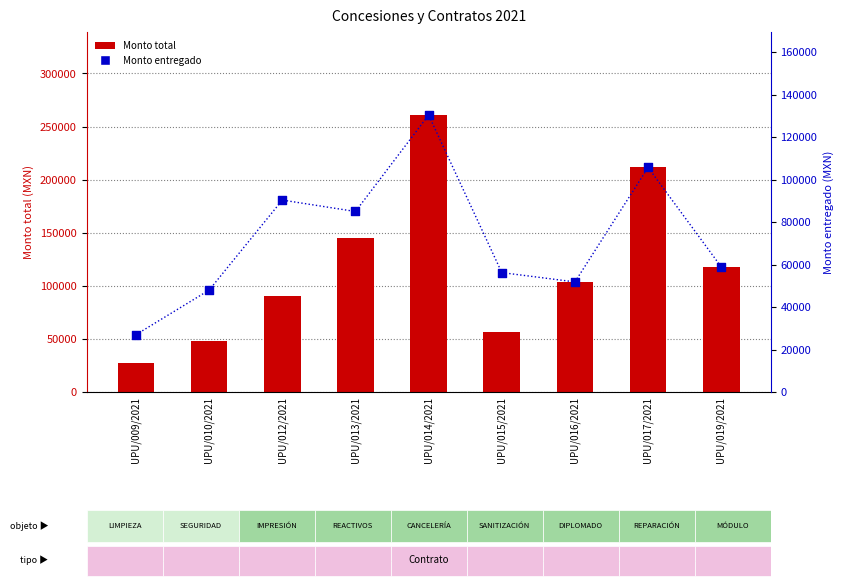

Which series has the largest total across all categories?

Monto total